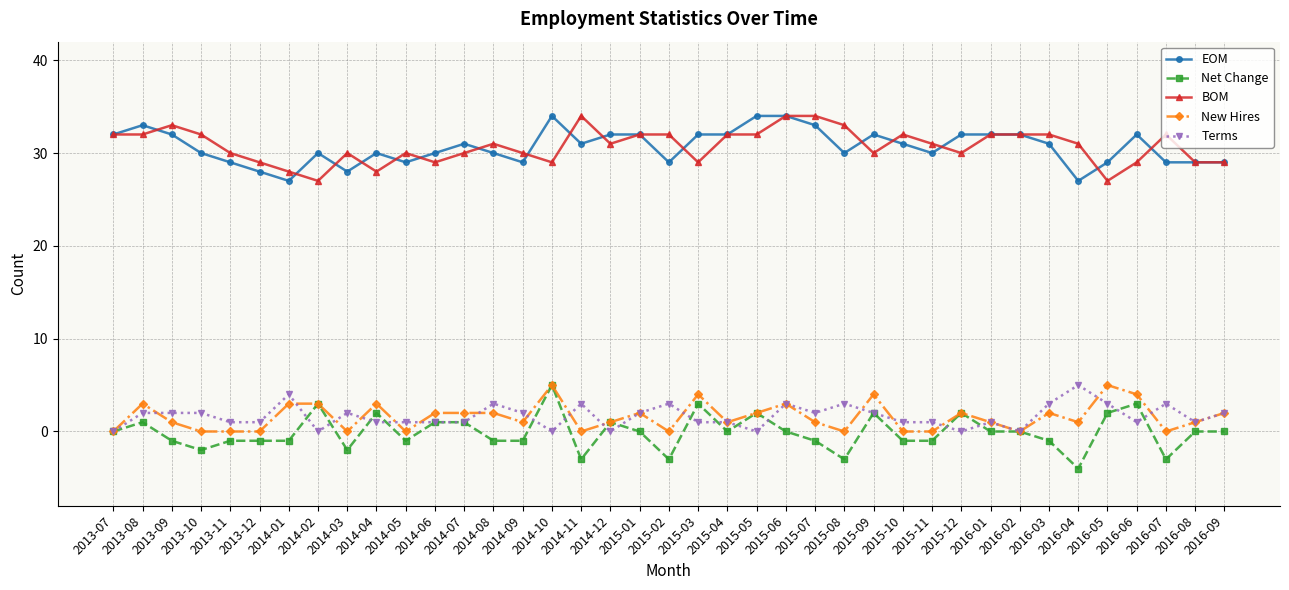

What is the maximum value for Net Change?

5